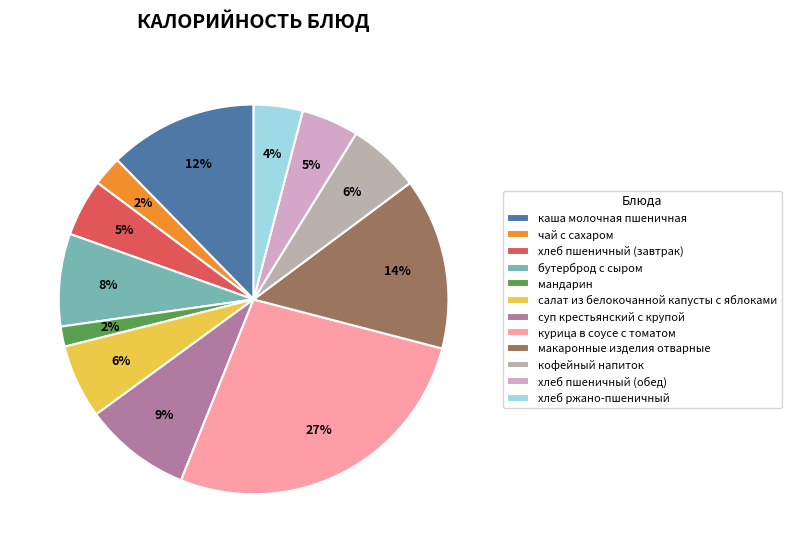

To the nearest percent, what percentage of the pie is хлеб пшеничный (завтрак)?

5%